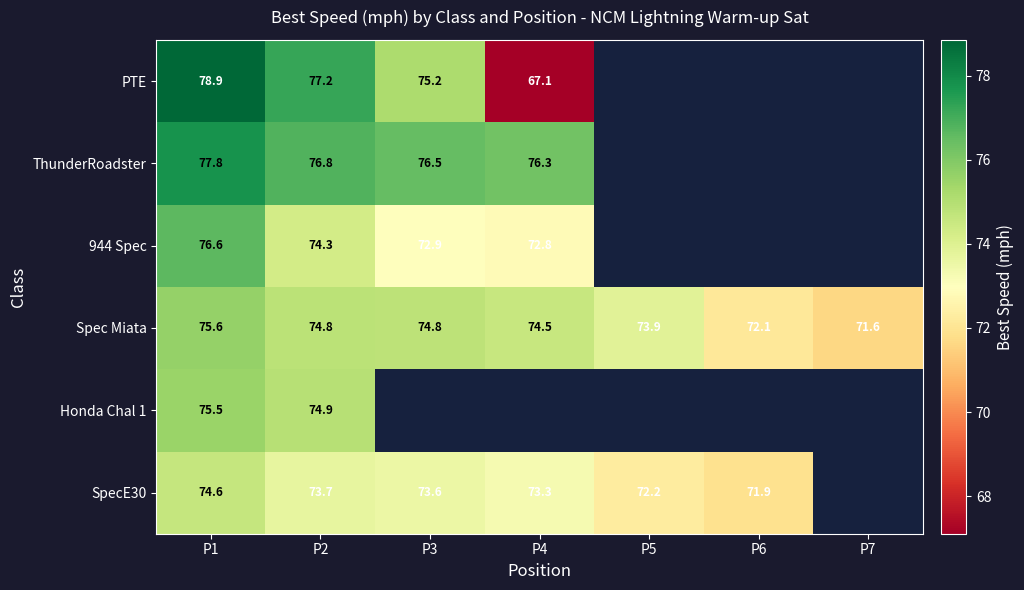

The SpecE30 series shows 33.6 at P3. True or false?

False